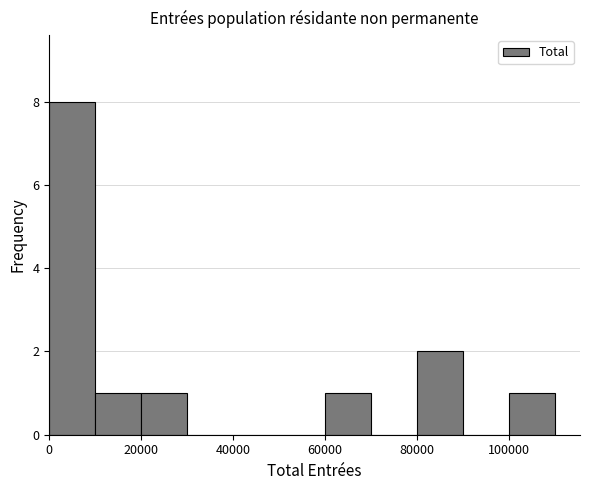

Over which range of the x-axis is the bar tallest?

0 to 10000